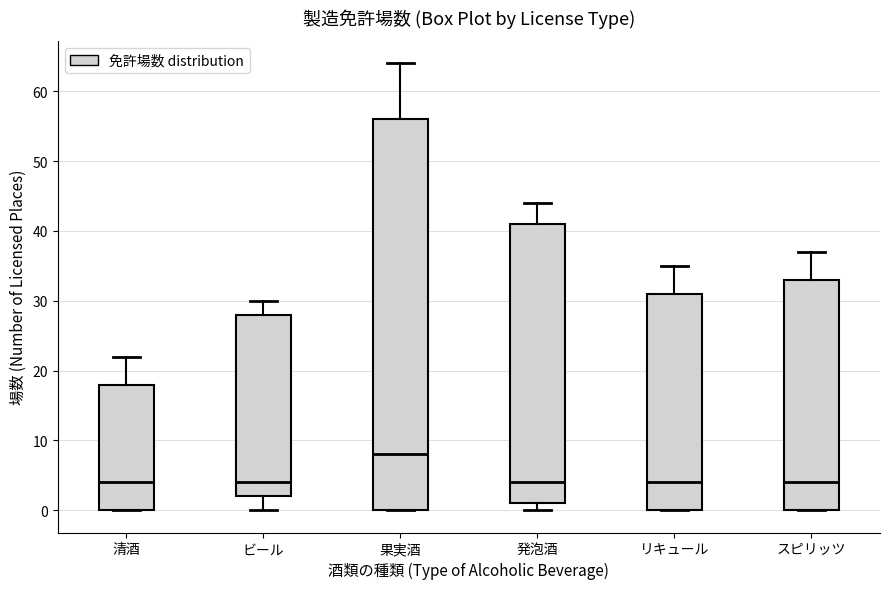

Reading left to right, transcribe this box plot: for each box, give where its median line is, the range the box spans, and where its two whiskers end, as read against the y-axis. The values are not printed on the chart, so give them approximately, as read against the axis.

清酒: median 4, box 0 to 18, whiskers 0 to 22
ビール: median 4, box 2 to 28, whiskers 0 to 30
果実酒: median 8, box 0 to 56, whiskers 0 to 64
発泡酒: median 4, box 1 to 41, whiskers 0 to 44
リキュール: median 4, box 0 to 31, whiskers 0 to 35
スピリッツ: median 4, box 0 to 33, whiskers 0 to 37